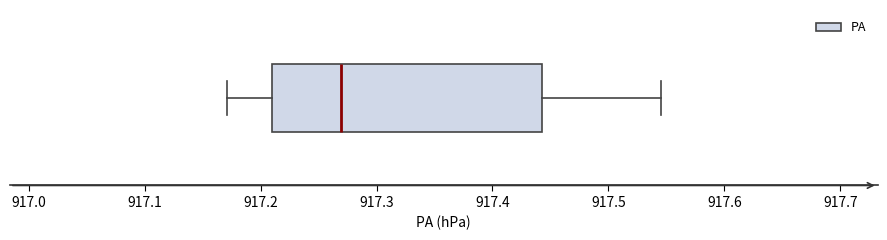

Where does the right whisker of the box end on the x-axis? The values are not printed on the chart, so give them approximately, as read against the axis.

917.55